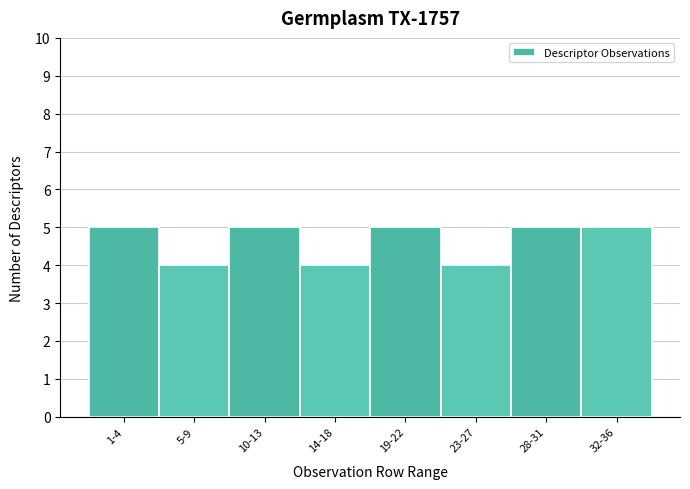

Reading left to right, extract all data points from this chart.

1-4=5	5-9=4	10-13=5	14-18=4	19-22=5	23-27=4	28-31=5	32-36=5